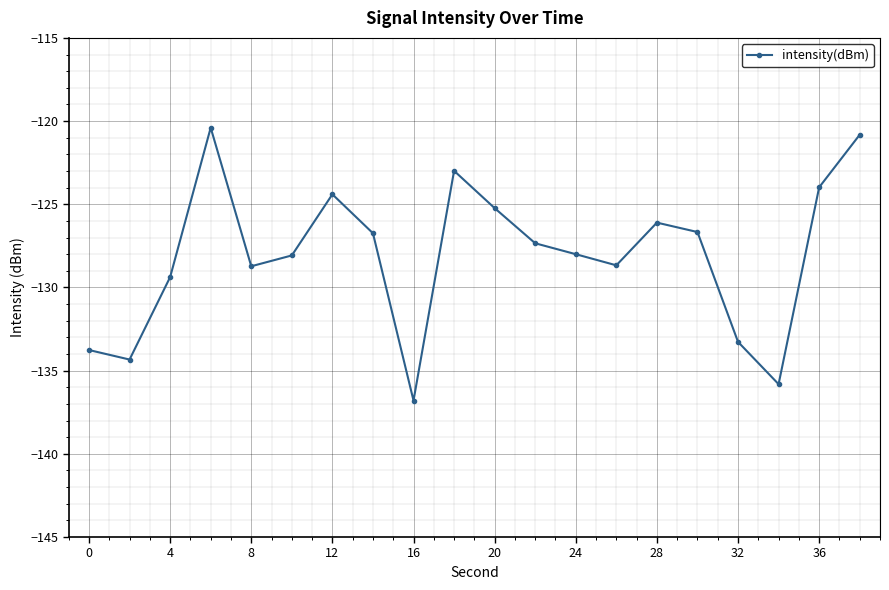

What is the value of the 4th point from the left?

-120.4